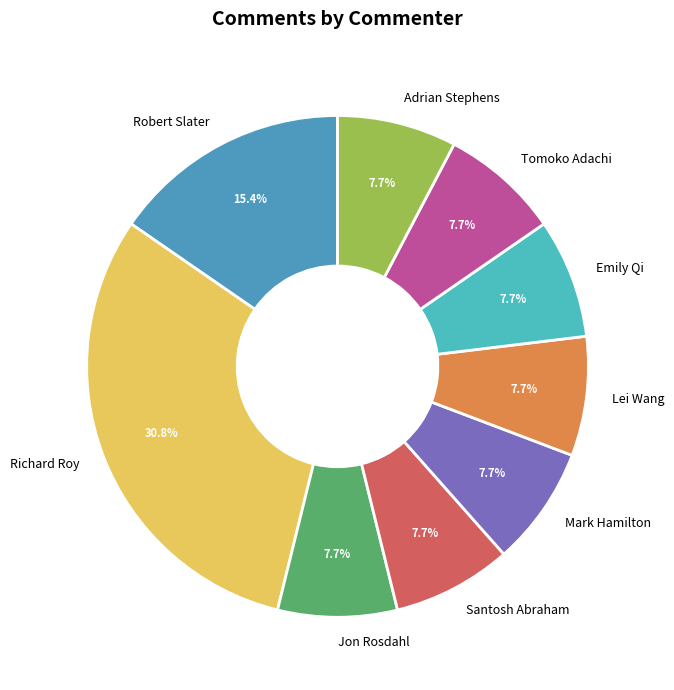

Does any single category account for the majority?

No